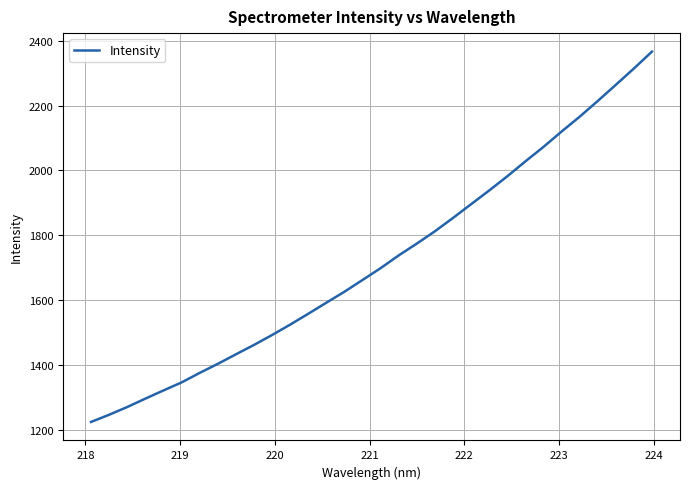

What is the difference between the maximum and minimum values?

1142.7